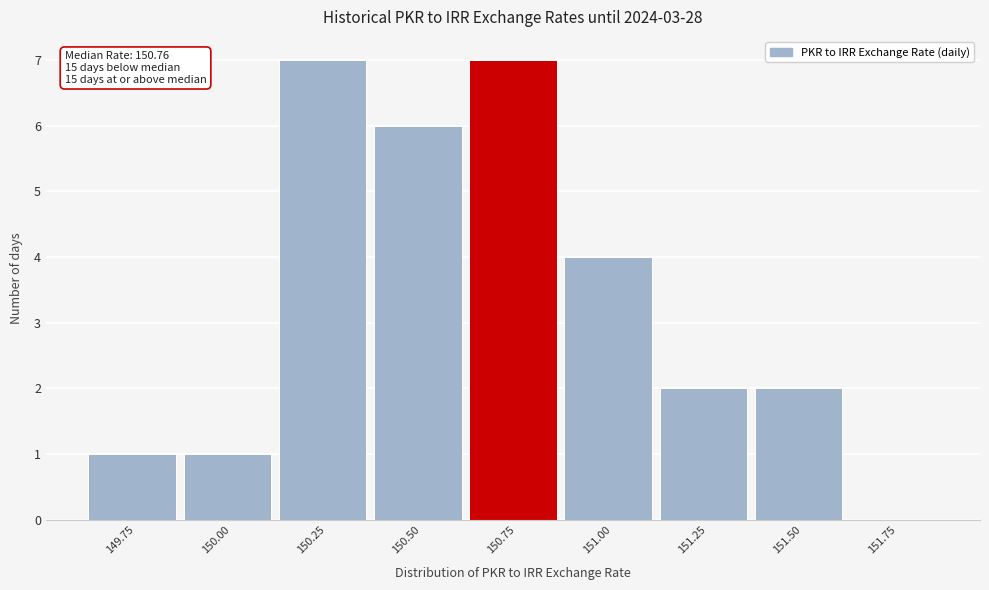

Reading left to right, list all the values displayed in this chart.

149.75=1	150.00=1	150.25=7	150.50=6	150.75=7	151.00=4	151.25=2	151.50=2	151.75=0